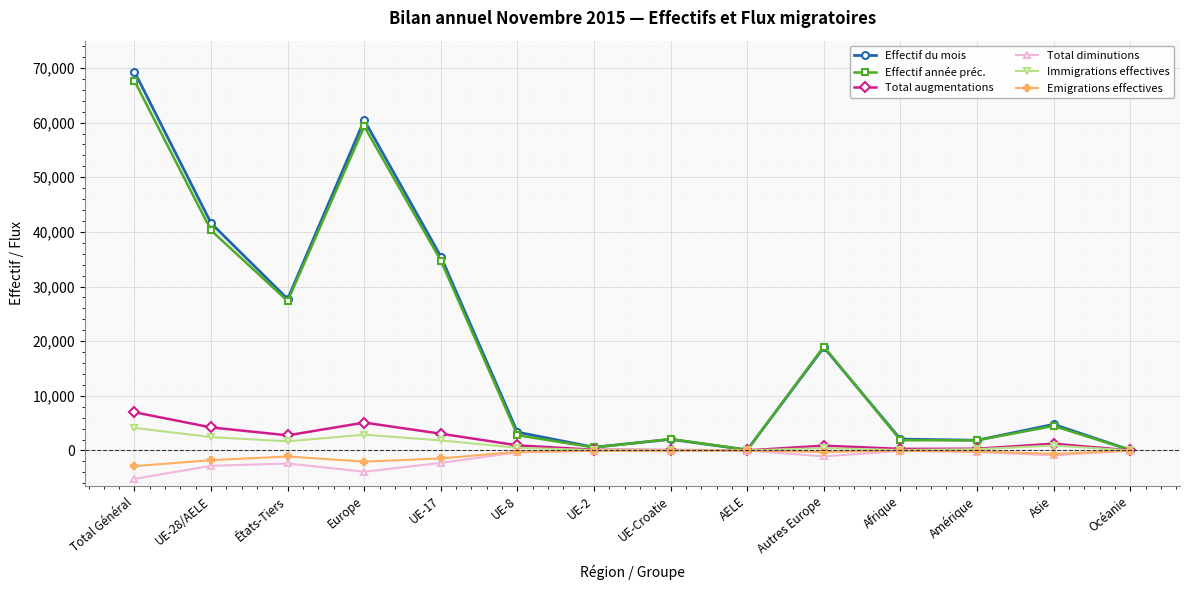

The Effectif année préc. series shows 30877 at Autres Europe. True or false?

False